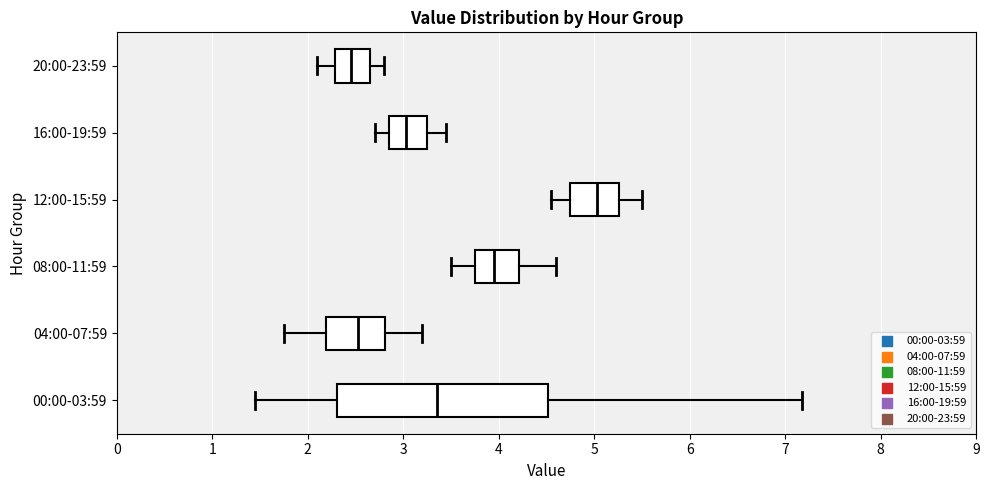

Reading bottom to top, read every box against the x-axis: the position of its median line, the range the box covers, and the ends of its whiskers. The values are not printed on the chart, so give them approximately, as read against the axis.

00:00-03:59: median 3.4, box 2.3 to 4.5, whiskers 1.5 to 7.2
04:00-07:59: median 2.5, box 2.2 to 2.8, whiskers 1.8 to 3.2
08:00-11:59: median 4.0, box 3.8 to 4.2, whiskers 3.5 to 4.6
12:00-15:59: median 5.0, box 4.8 to 5.3, whiskers 4.6 to 5.5
16:00-19:59: median 3.0, box 2.9 to 3.3, whiskers 2.7 to 3.5
20:00-23:59: median 2.5, box 2.3 to 2.7, whiskers 2.1 to 2.8